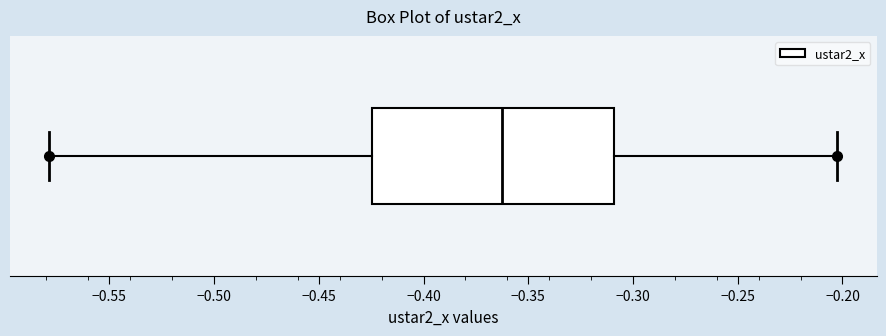

Read this box plot against the x-axis: the position of the median line, the range covered by the box, and the ends of both whiskers. The values are not printed on the chart, so give them approximately, as read against the axis.

median -0.360, box -0.425 to -0.310, whiskers -0.580 to -0.200